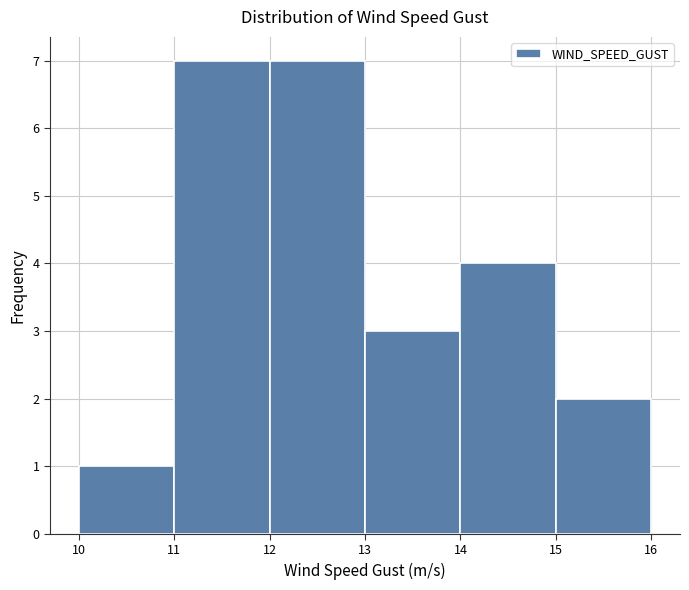

Reading left to right, list every bar in this chart as the range it spans on the x-axis followed by its height. The values are not printed on the chart, so give them approximately, as read against the axis.

10 to 11: 1
11 to 12: 7
12 to 13: 7
13 to 14: 3
14 to 15: 4
15 to 16: 2